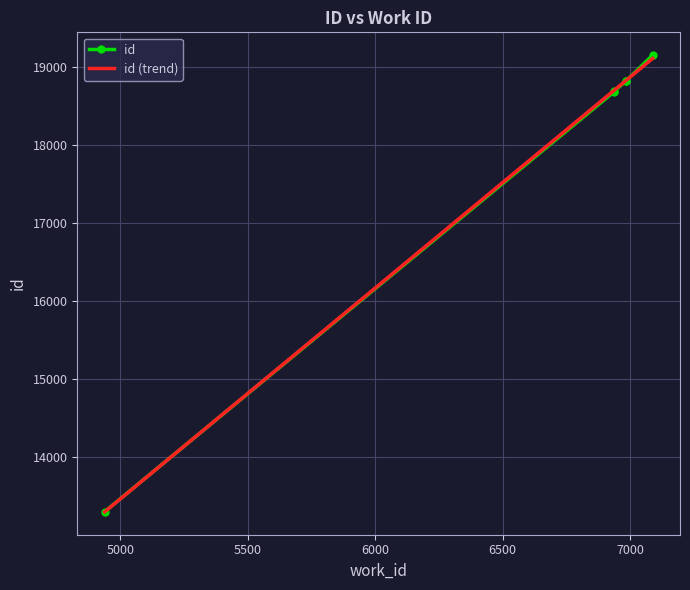

What is the value of the id point at the 2nd from the left?

18690.0